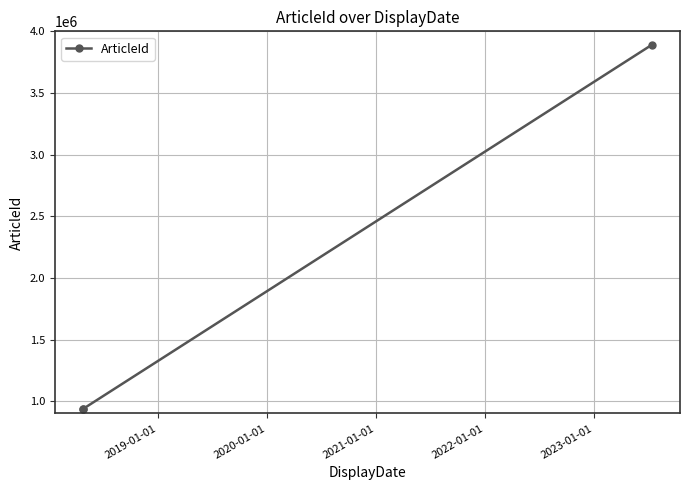

What is the minimum value shown in the chart?

937925